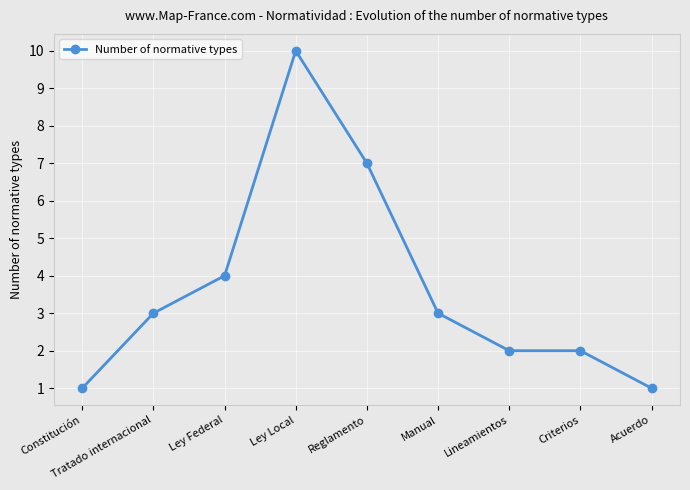

What is the difference between the second highest and second lowest values?

6